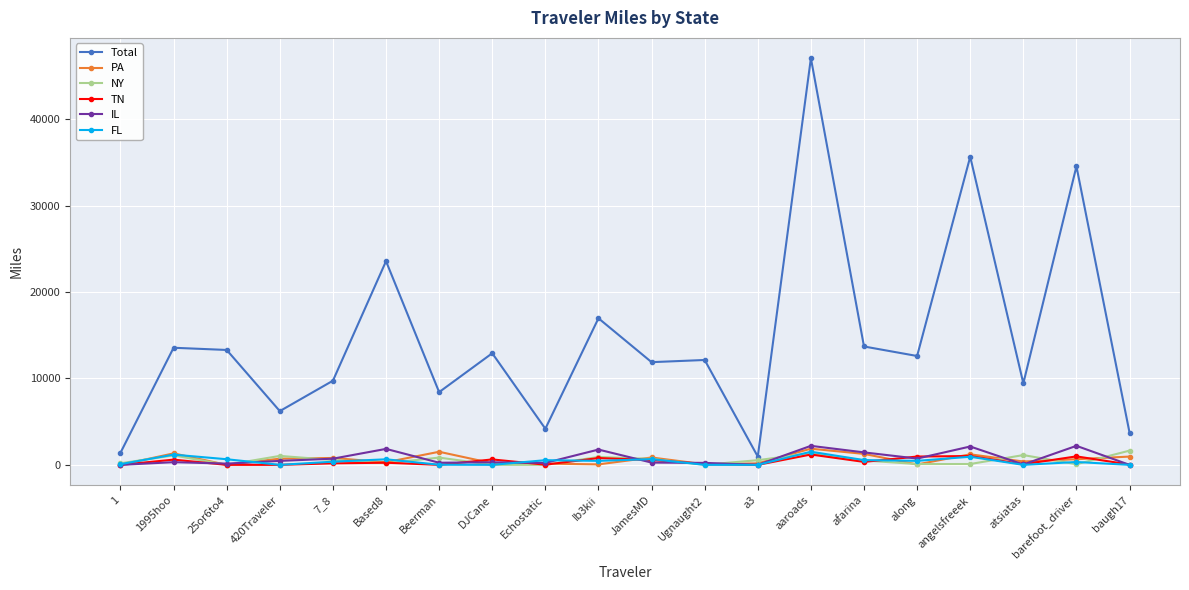

Which series has the largest range (max minus min)?

Total